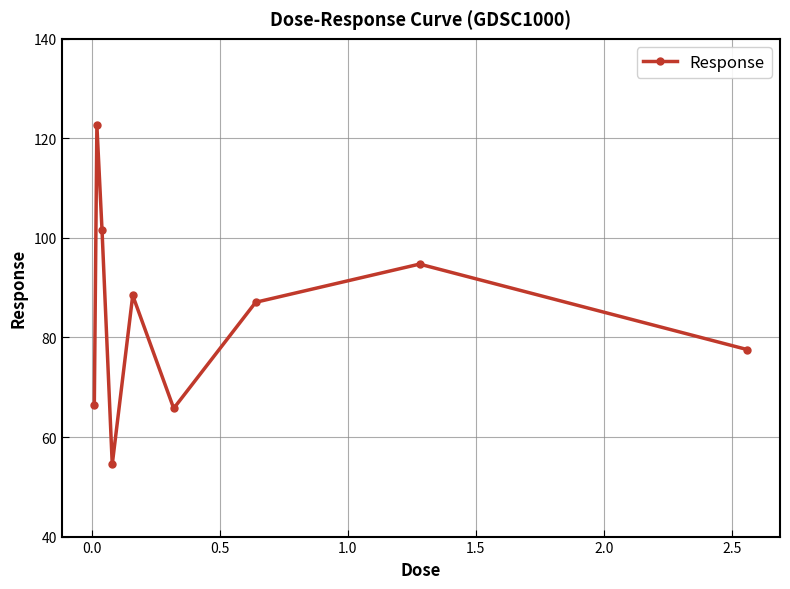

What is the value of the 9th point from the left?

77.6